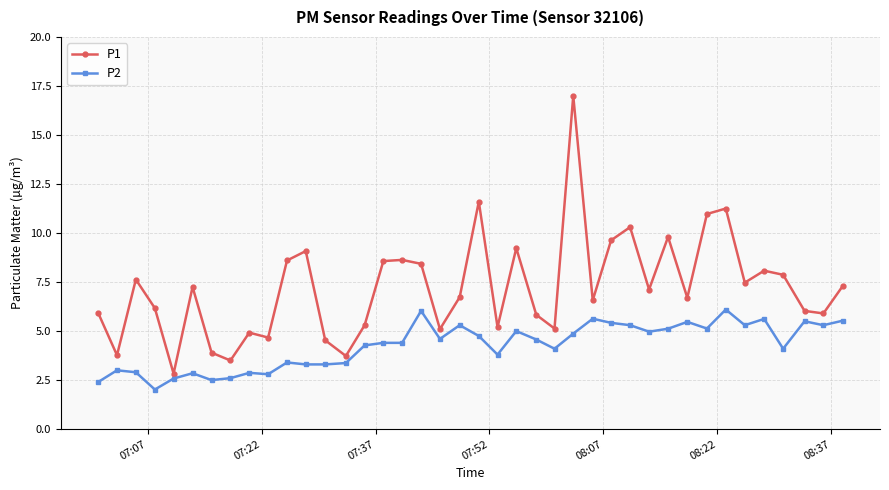

What is the value of the P1 point at the 15th from the left?

5.3